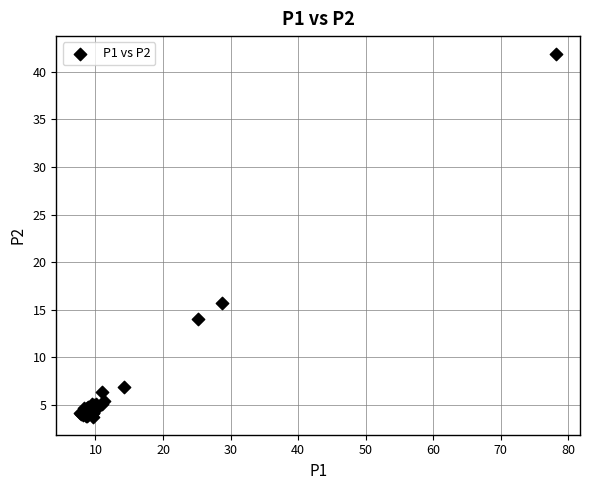

What Y value in the scatter plot is closest to 22?

15.7